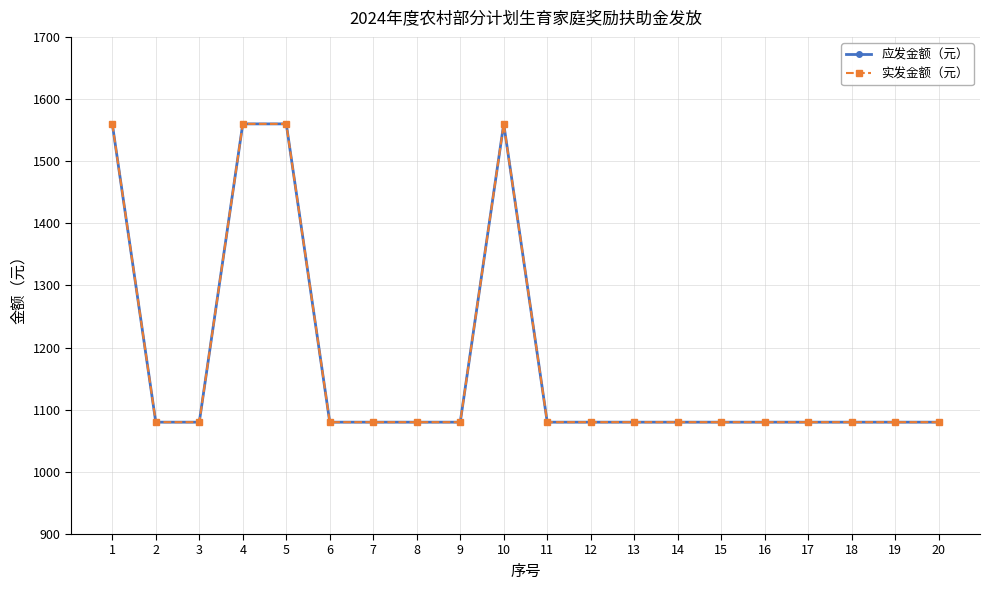

What is the value of the 实发金额（元） point at the 14th from the left?

1080